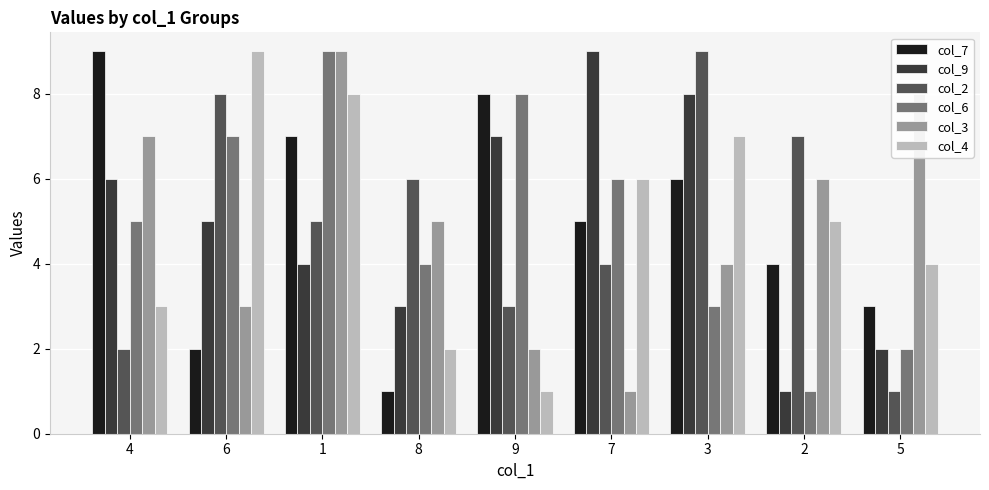

At 4, list the series in order from smallest to largest.

col_2, col_4, col_6, col_9, col_3, col_7